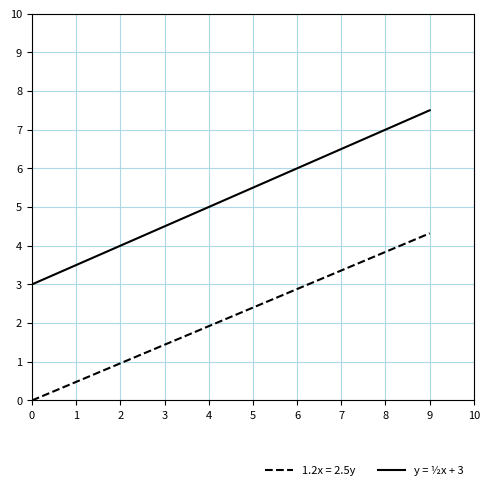

What is the maximum value shown in the chart?

7.5